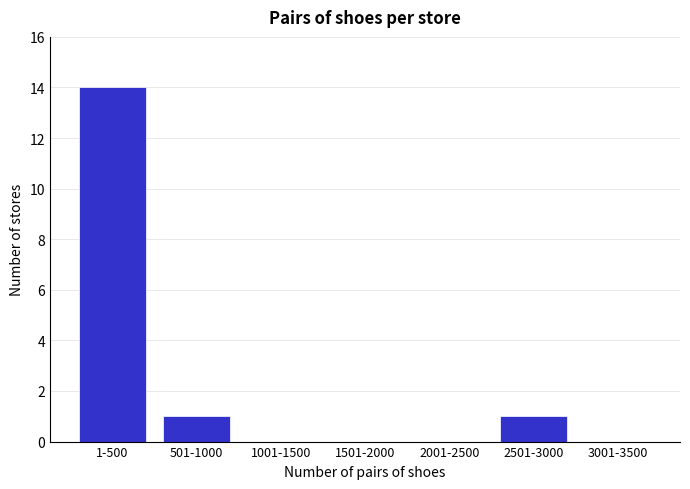

Reading left to right, what are all the values shown in this chart?

1-500=14	501-1000=1	1001-1500=0	1501-2000=0	2001-2500=0	2501-3000=1	3001-3500=0